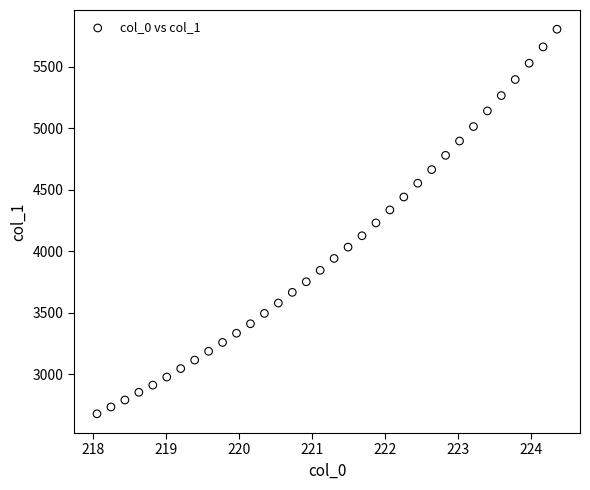

What is the range of Y values (max minus min)?

3126.8